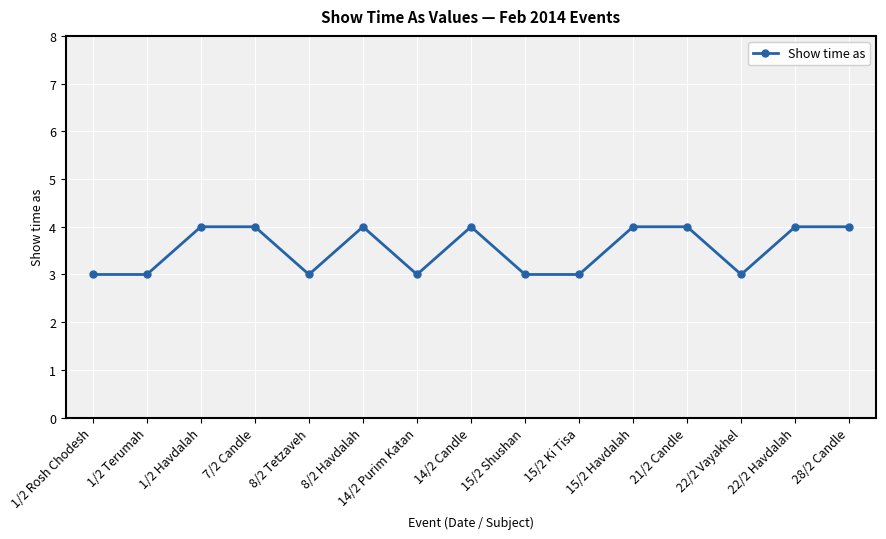

Reading left to right, transcribe all the data shown in this chart.

3	3	4	4	3	4	3	4	3	3	4	4	3	4	4